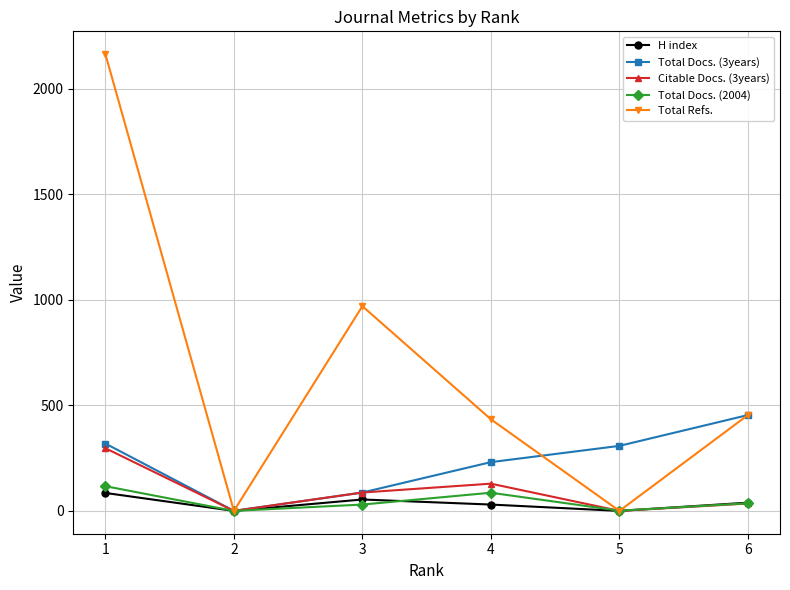

What is the maximum value for Total Docs. (3years)?

454